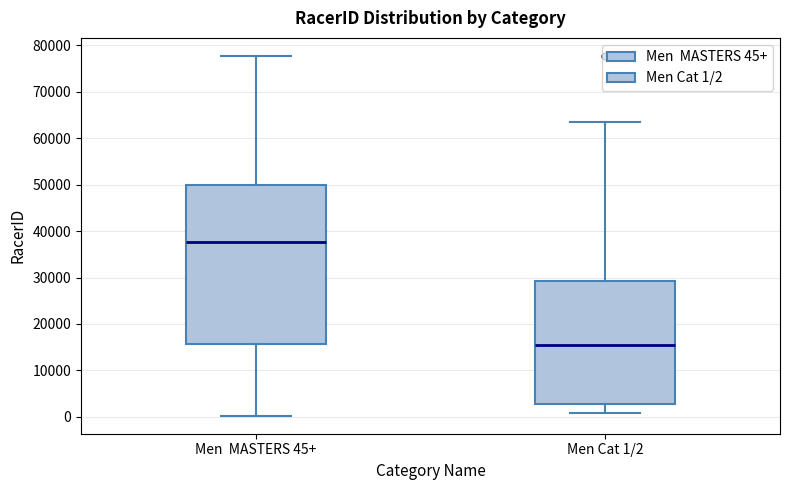

Comparing the boxes themselves (not the whiskers), which one is the tallest?

Men MASTERS 45+